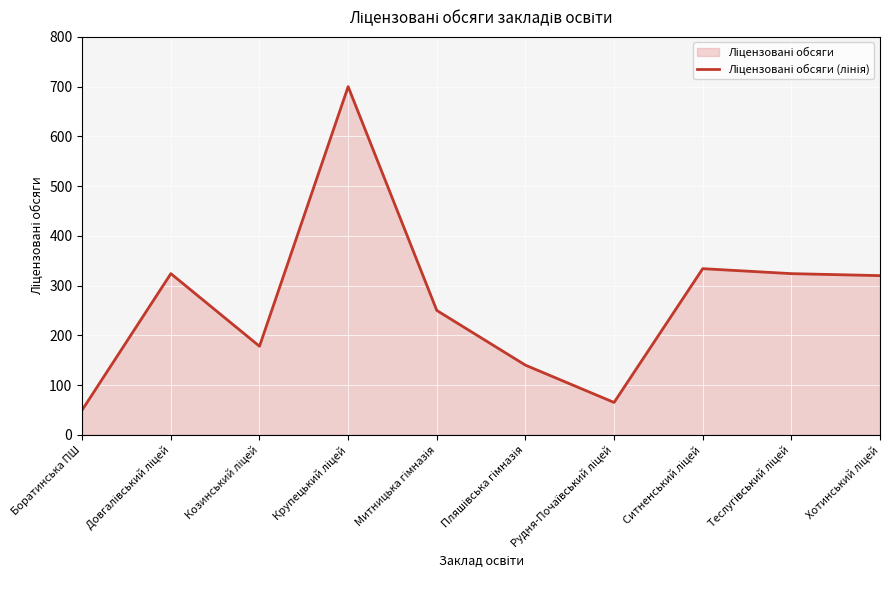

What is the change in value from Рудня-Почаївський ліцей to Ситненський ліцей?

+269